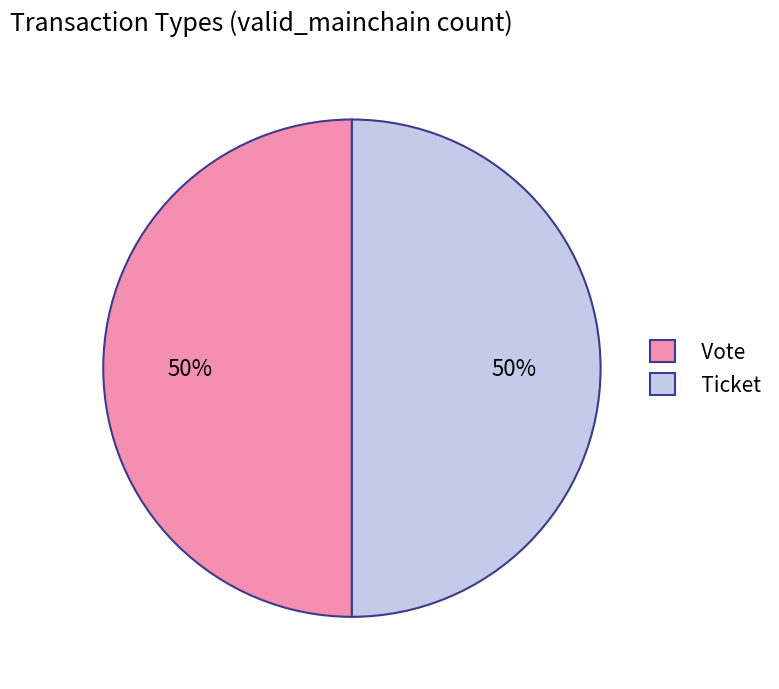

Is it true that Vote is 63% of the pie?

False